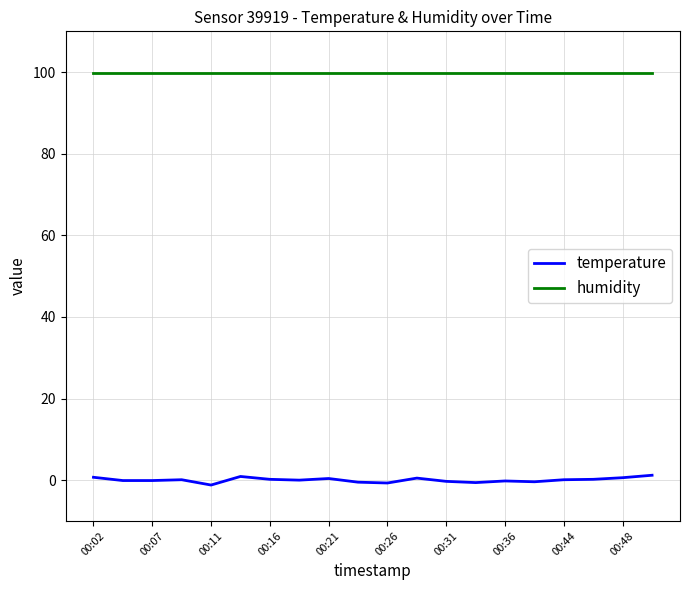

What is the minimum value for humidity?

99.9